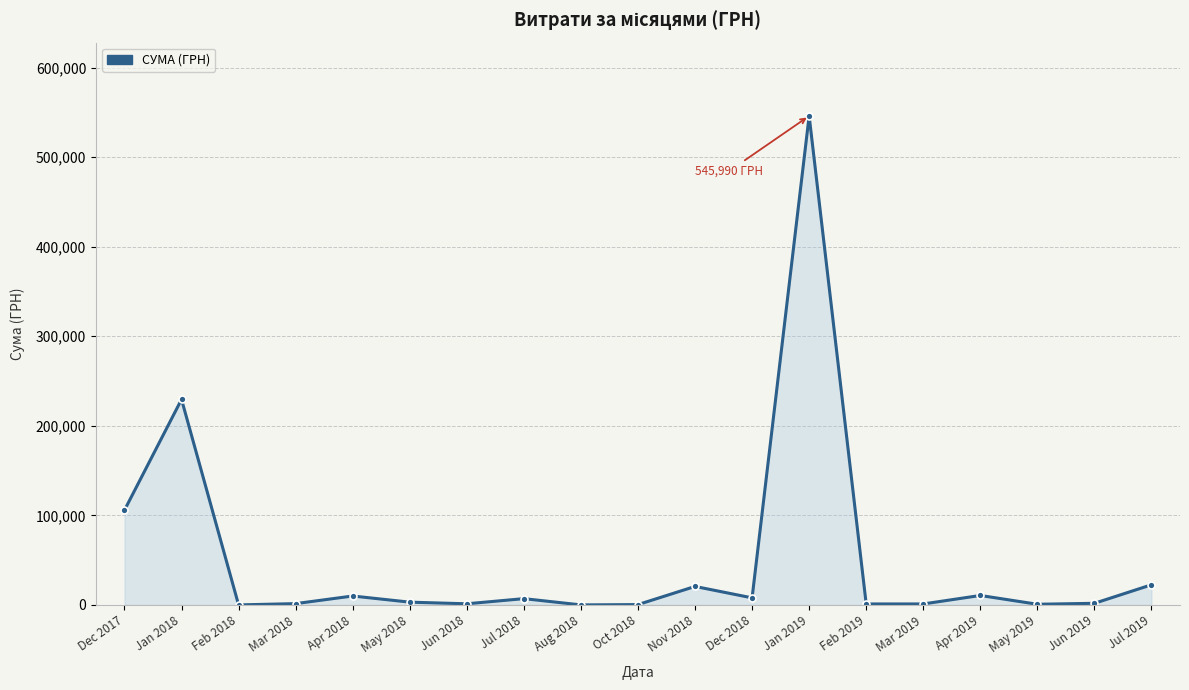

How many series are shown in this chart?

1